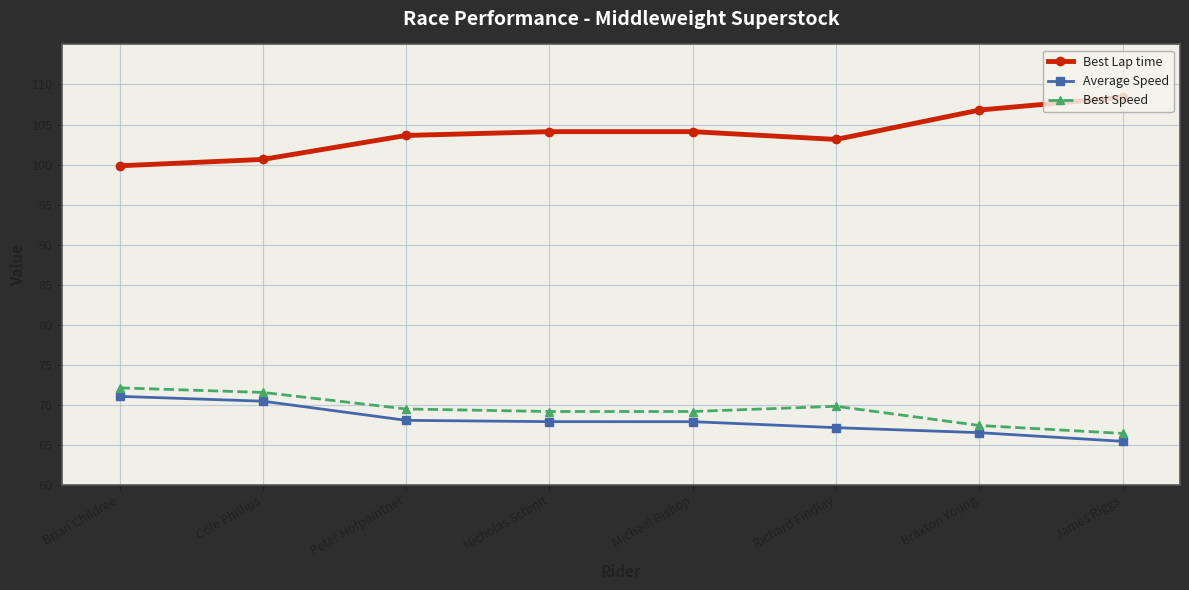

Rank the series by their maximum value, from lowest to highest.

Average Speed, Best Speed, Best Lap time